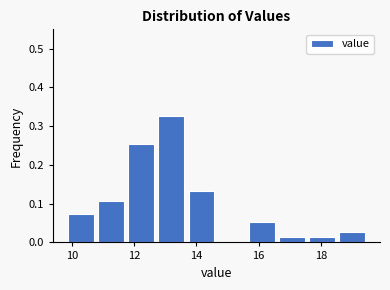

What is the height of the bar covering 12.8 to 13.6 on the x-axis? Neither the bar edges nor the heights are printed on the chart, so give them approximately, as read against the axes.

0.33